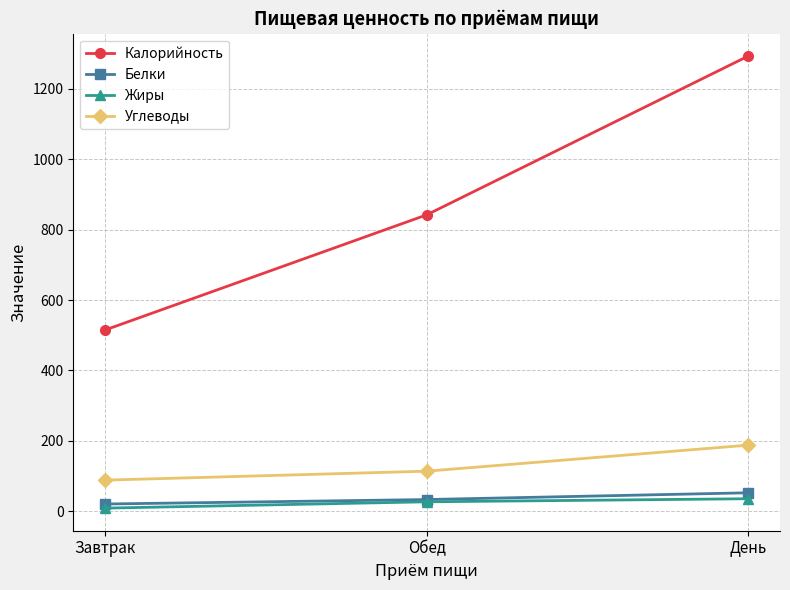

True or false: Калорийность has a value of 726.6 at Завтрак.

False